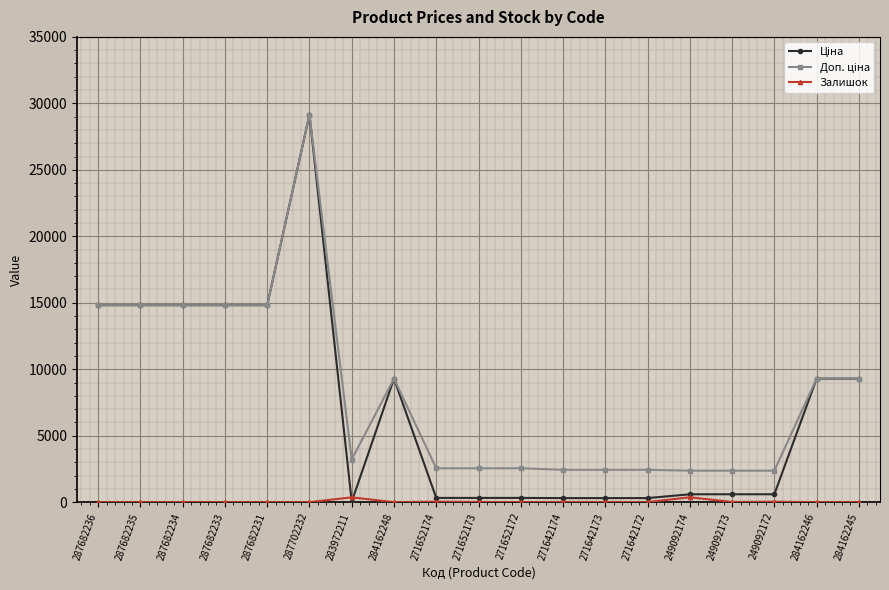

At which category is the sum across all series the highest?

287702232